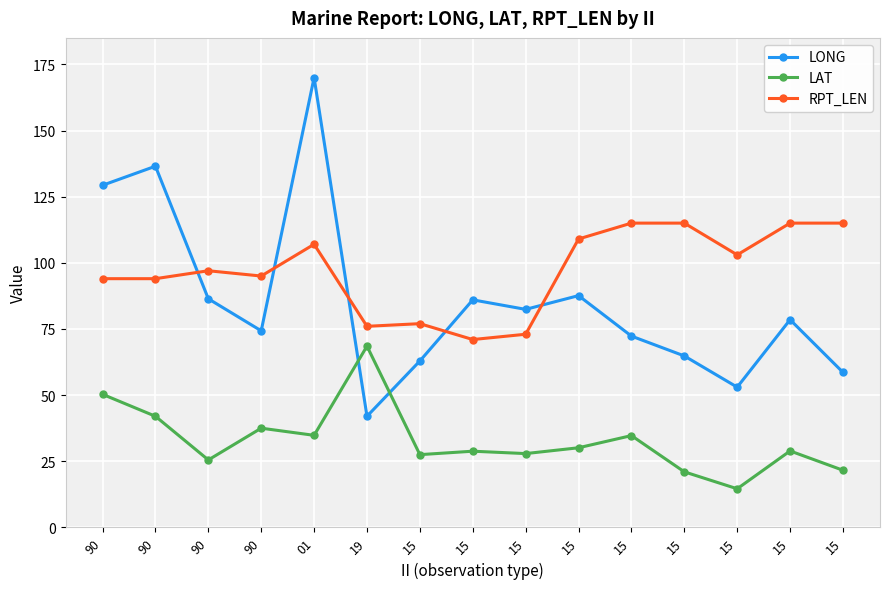

What is the value of the LAT point at the 9th from the left?

27.5